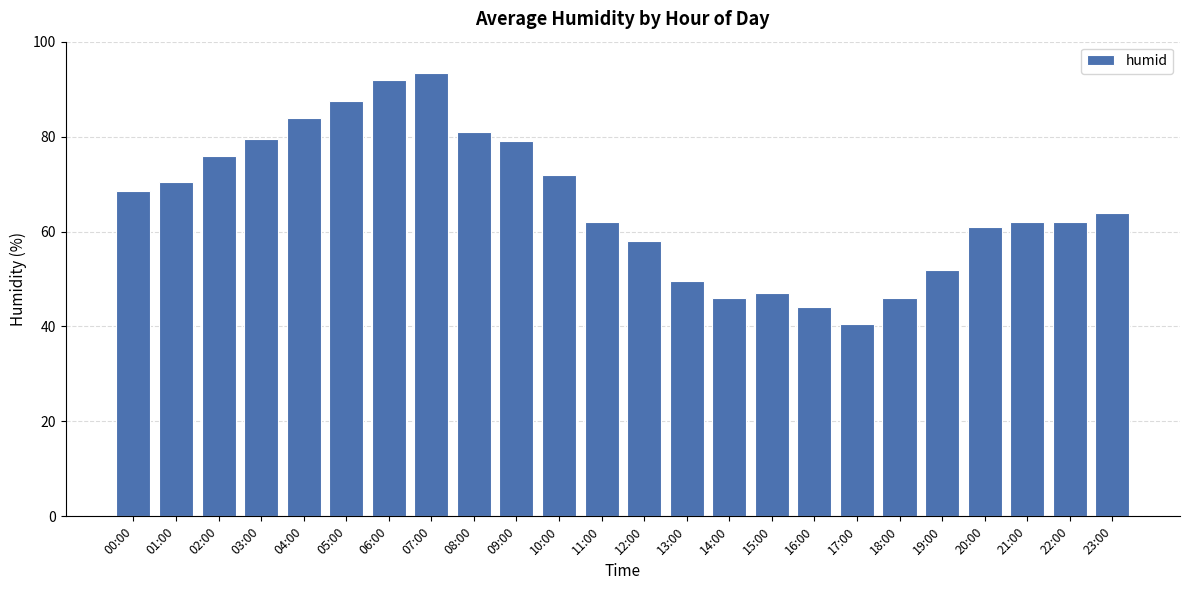

What is the label of the 21st bar from the right?

03:00